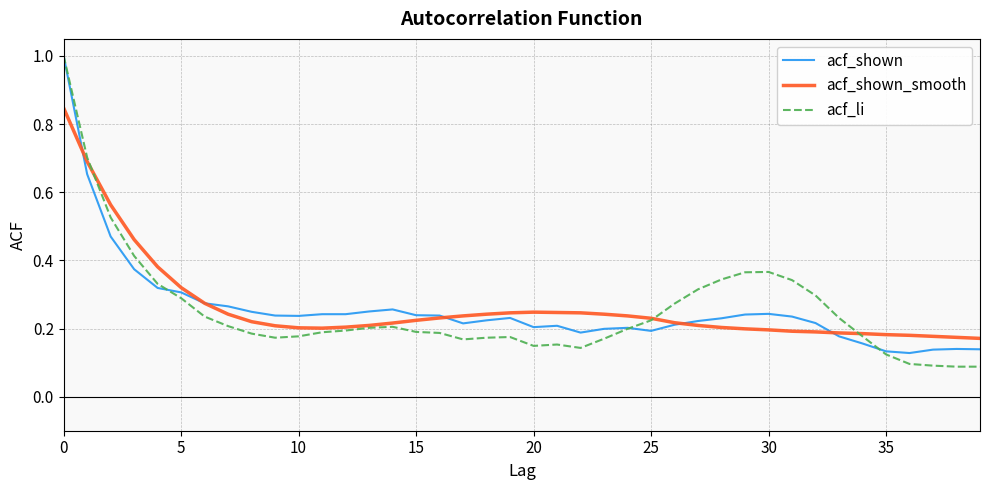

Which series has the largest range (max minus min)?

acf_li